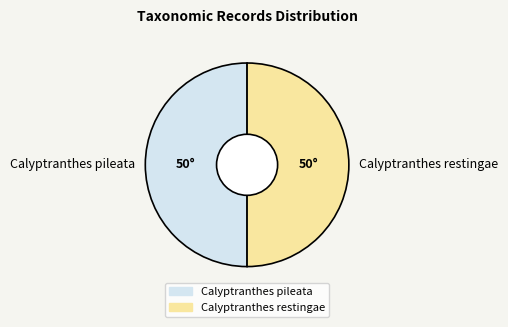

Approximately how many times larger is the value at Calyptranthes pileata compared to Calyptranthes restingae?

1.0